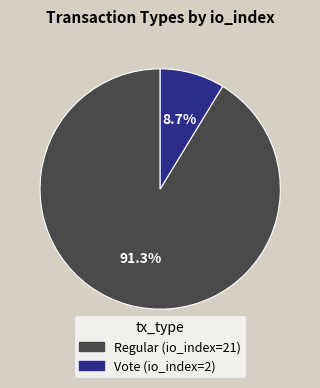

Which category has the biggest portion of the pie?

Regular (io_index=21)